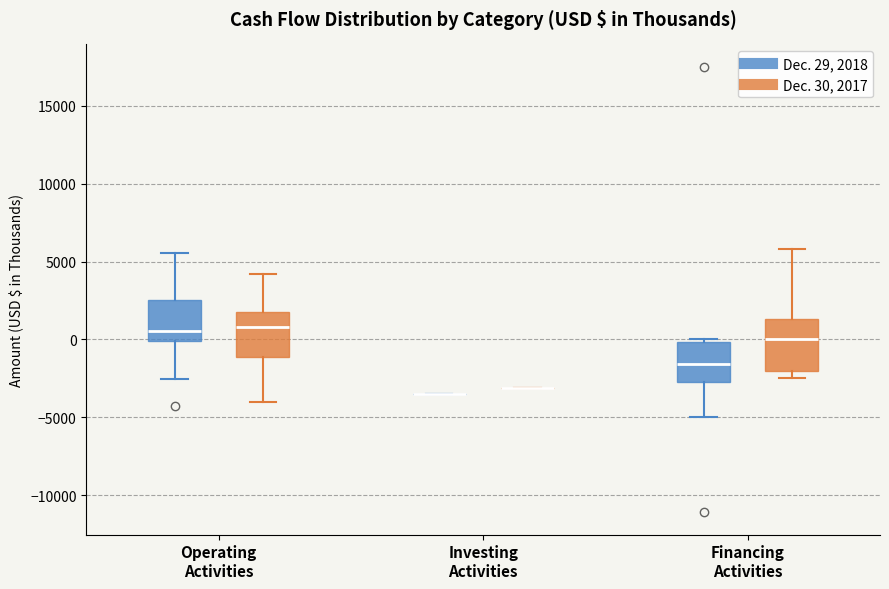

Where does the median line of the box for Operating Activities (Dec. 30, 2017) sit on the y-axis? The values are not printed on the chart, so give them approximately, as read against the axis.

1000